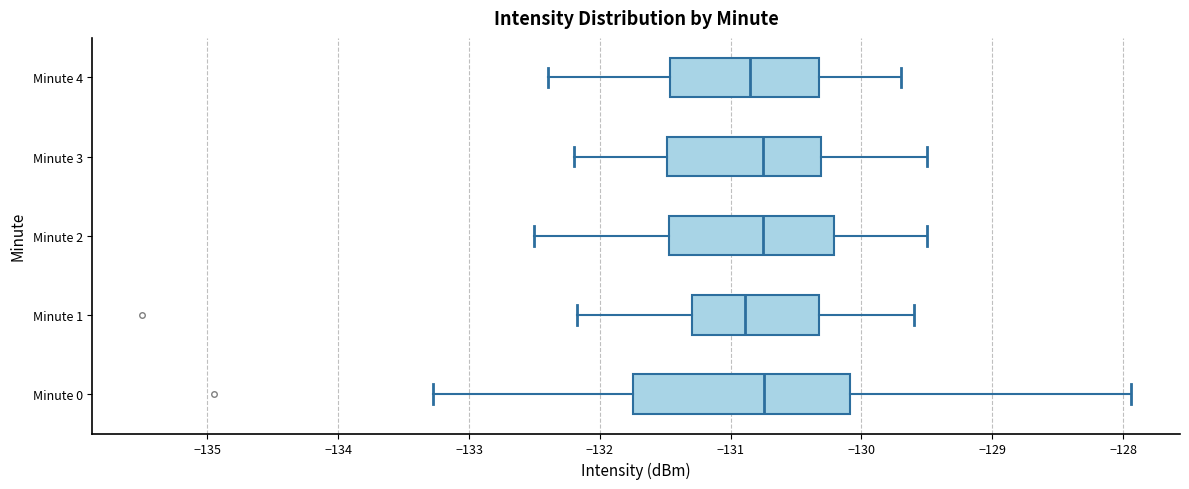

Which box is the widest, from its left edge to its right edge?

Minute 0